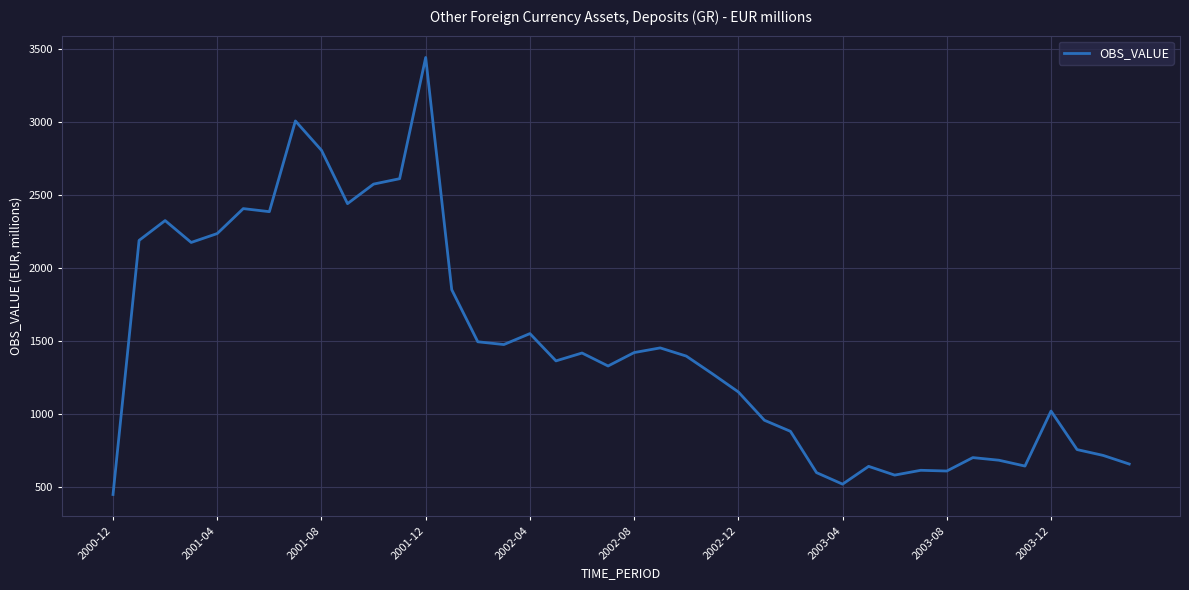

What is the maximum value shown in the chart?

3442